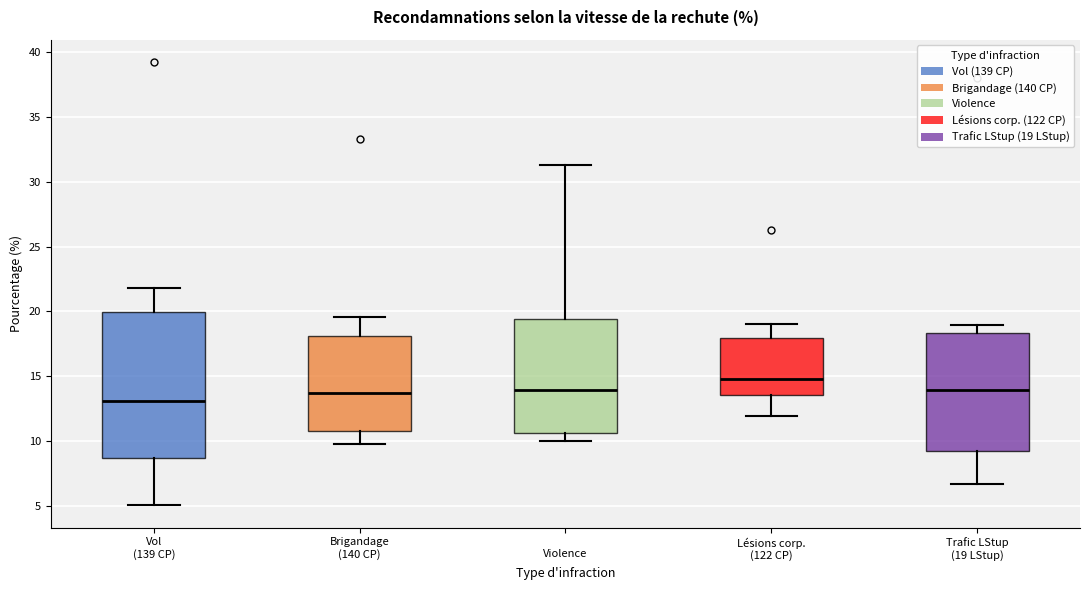

Which box's median line is the highest?

Lésions corp. (122 CP)